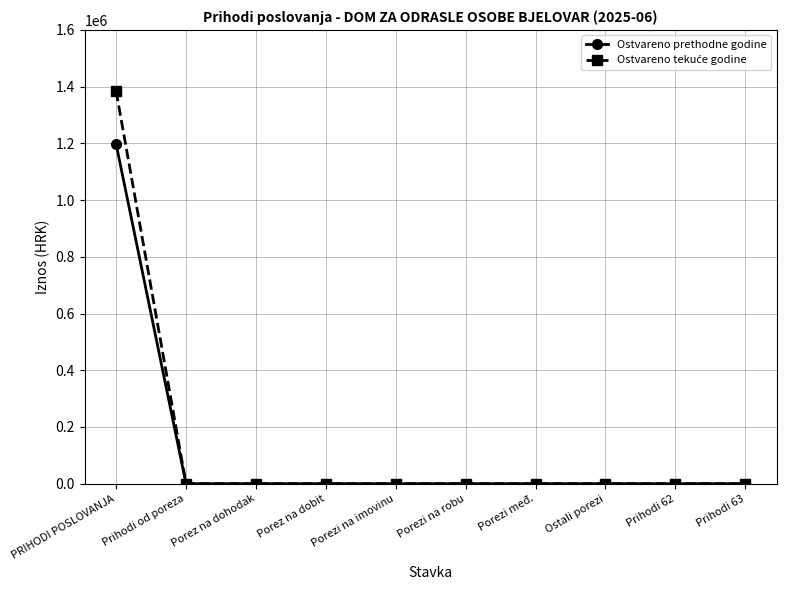

How many data points in Ostvareno prethodne godine are above 0?

1